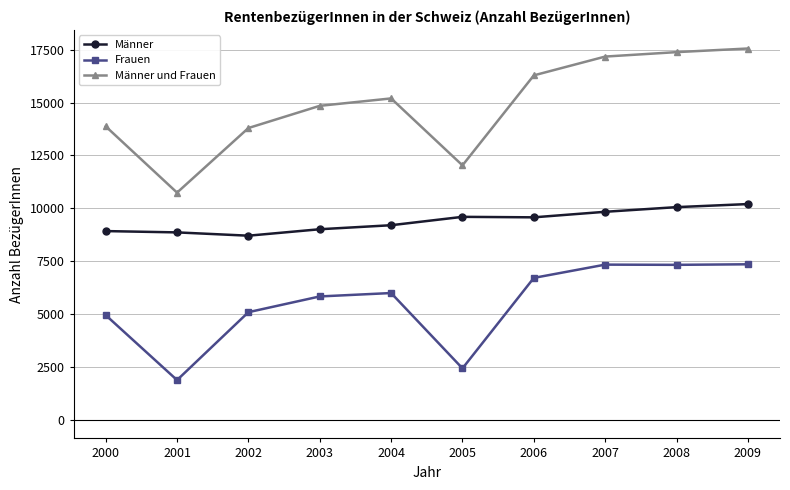

True or false: Männer und Frauen and Männer cross at least once.

False